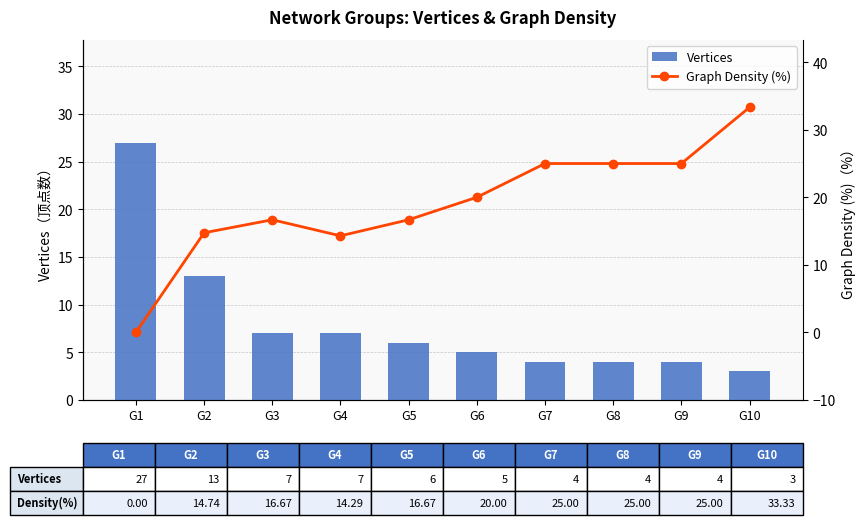

The Vertices series shows 5.0 at G6. True or false?

True